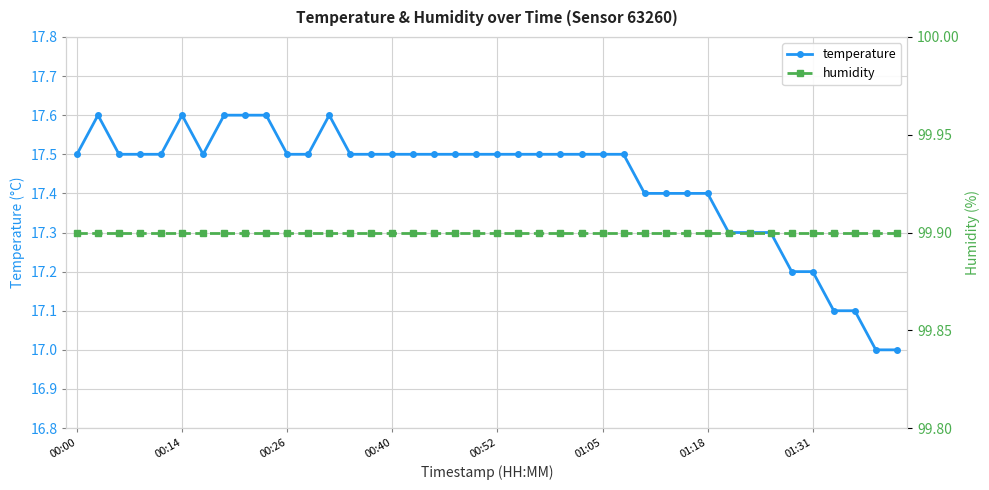

What is the average value of the humidity series?

99.9